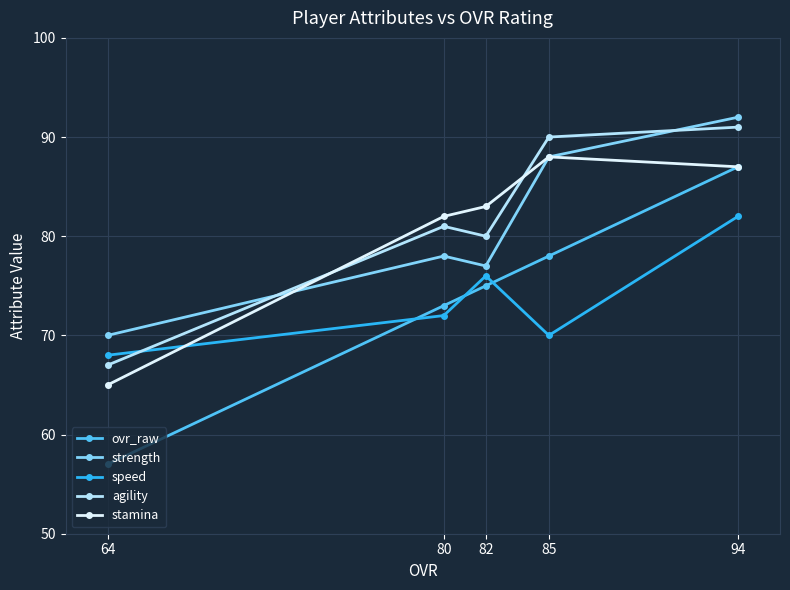

Rank the series by their maximum value, from lowest to highest.

speed, ovr_raw, stamina, agility, strength